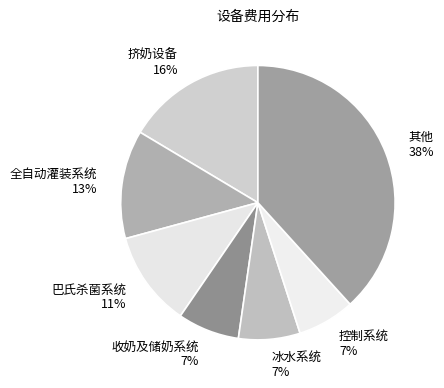

To the nearest percent, what percentage of the pie is 其他?

38%